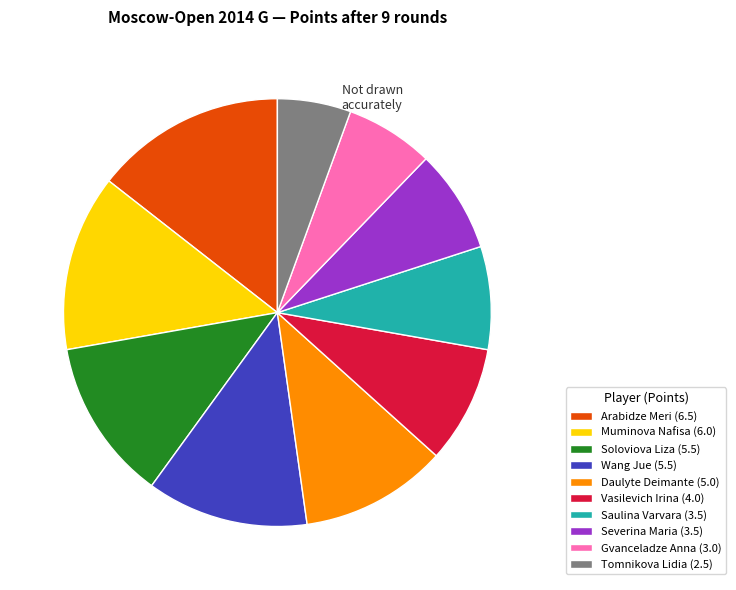

True or false: Daulyte Deimante accounts for 11% of the total.

True